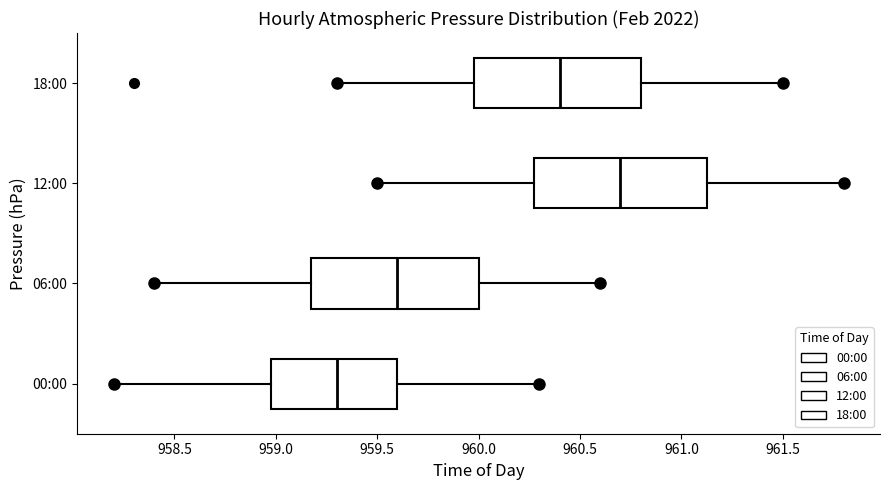

Which box's median line is the furthest to the right?

12:00